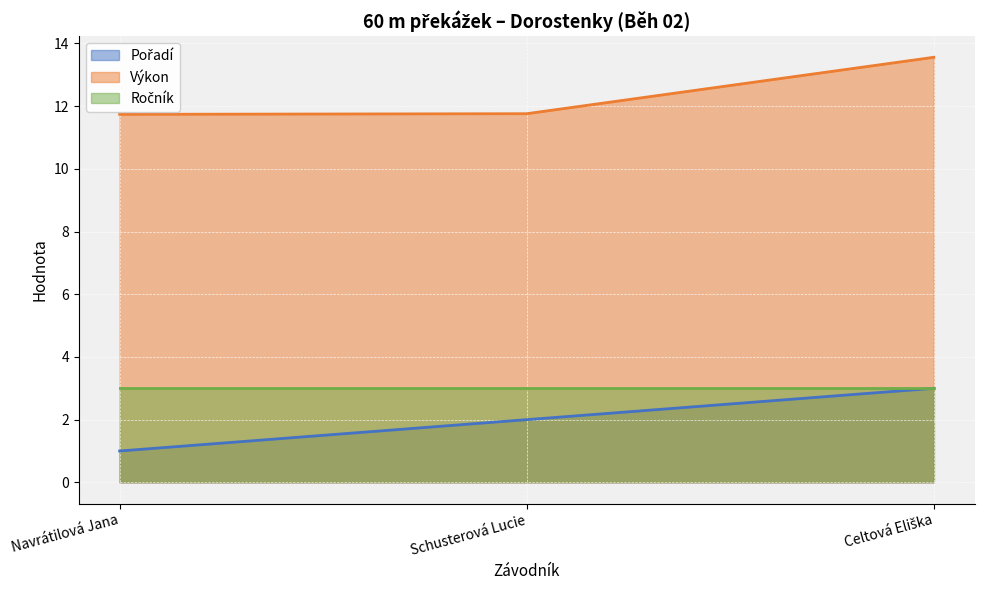

Which has a higher value, Navrátilová Jana or Schusterová Lucie?

Schusterová Lucie